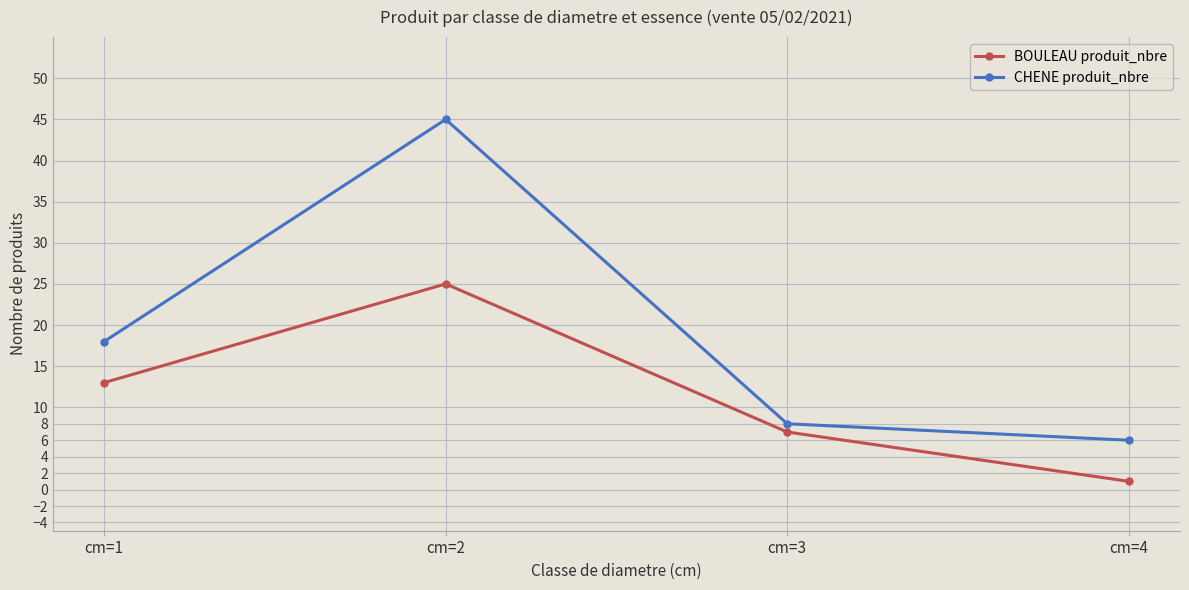

What is the sum of the CHENE produit_nbre values at cm=2 and cm=1?

63